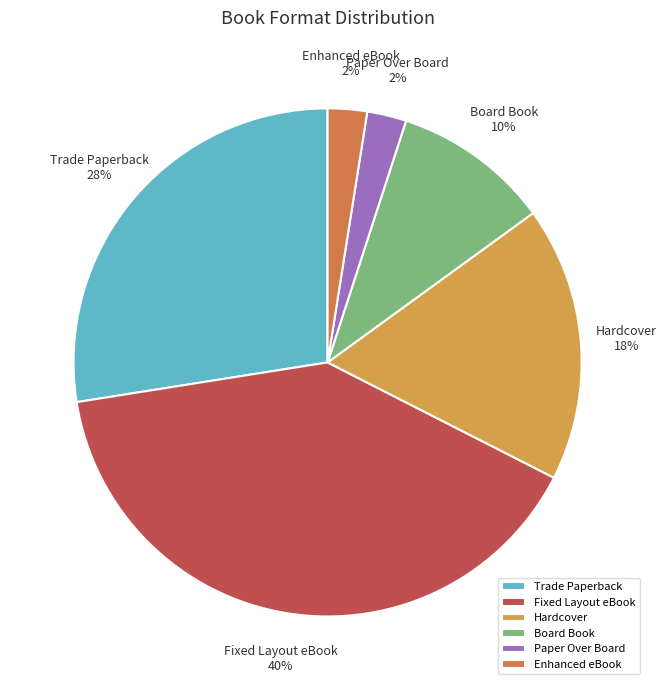

Count the number of slices in the pie.

6